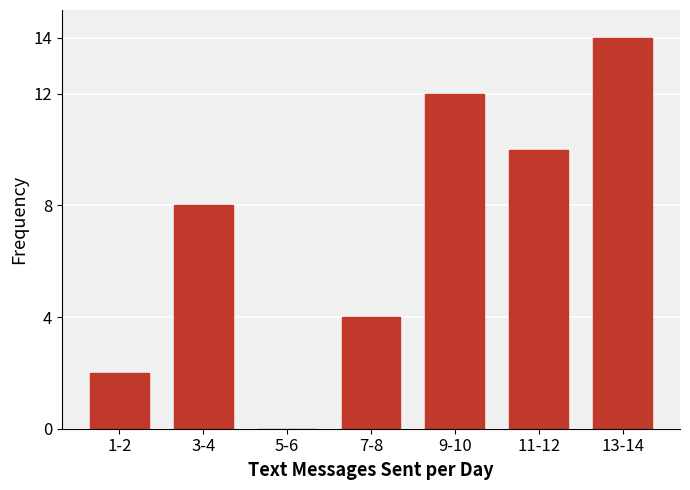

Reading left to right, extract all data points from this chart.

1-2=2	3-4=8	5-6=0	7-8=4	9-10=12	11-12=10	13-14=14